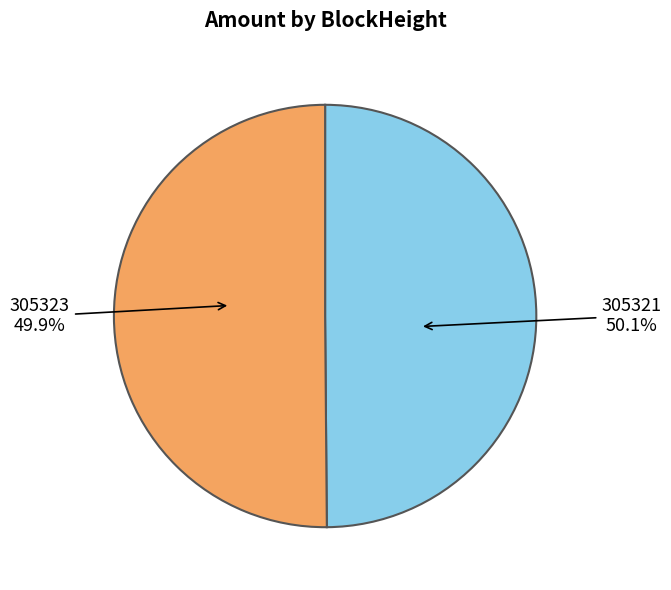

To the nearest percent, what is the average slice percentage?

50%